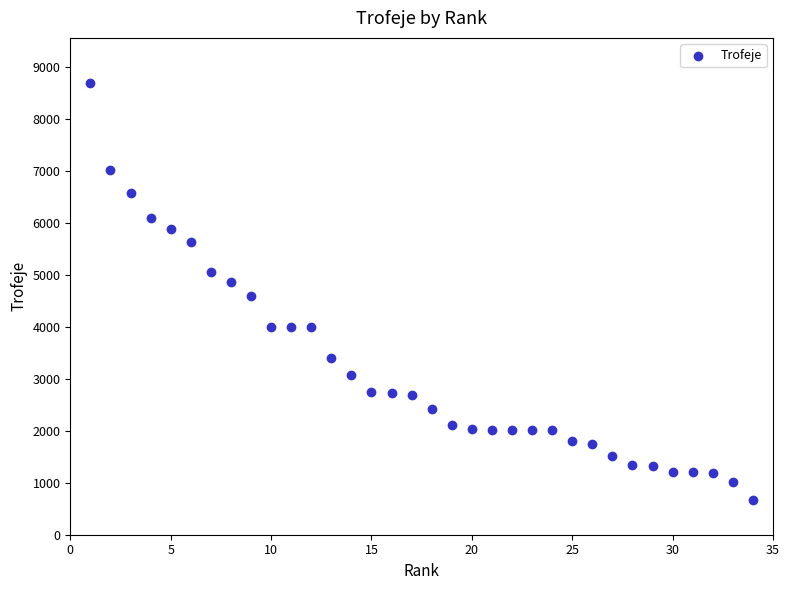

What is the range of X values (max minus min)?

33